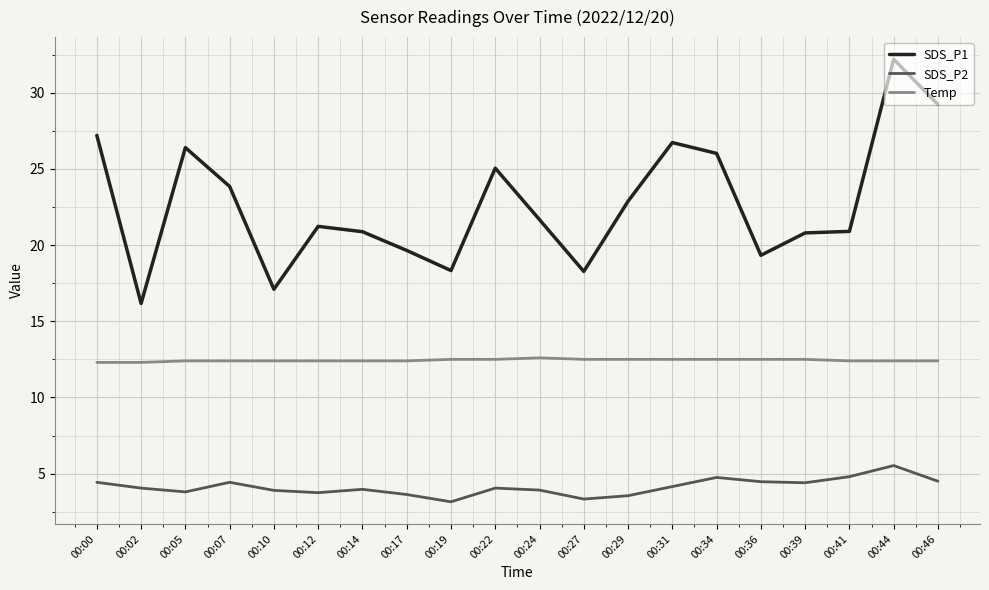

At which category is the sum across all series the highest?

00:44